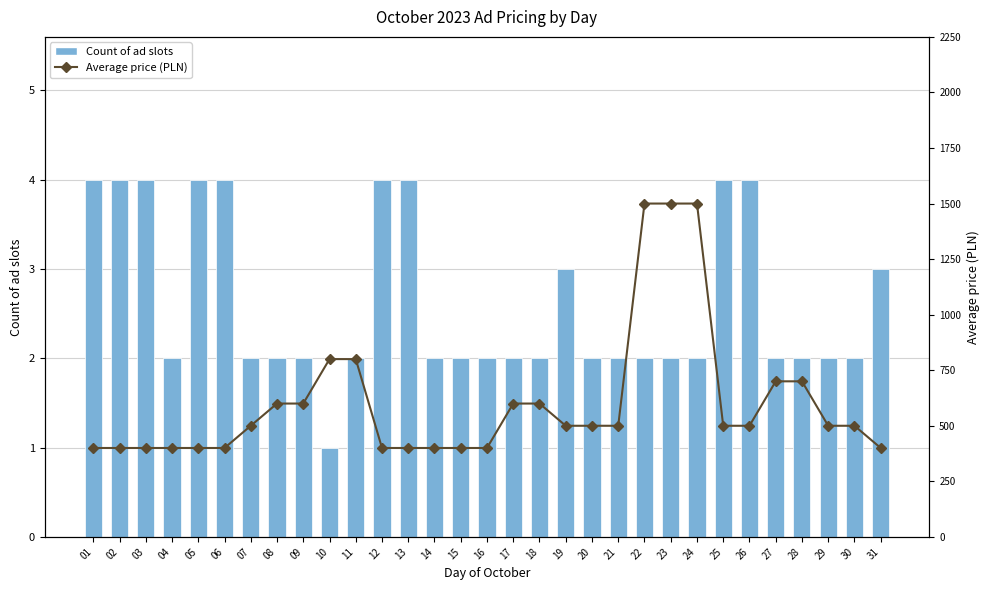

What is the value of the Average price (PLN) bar at the 27th from the left?

700